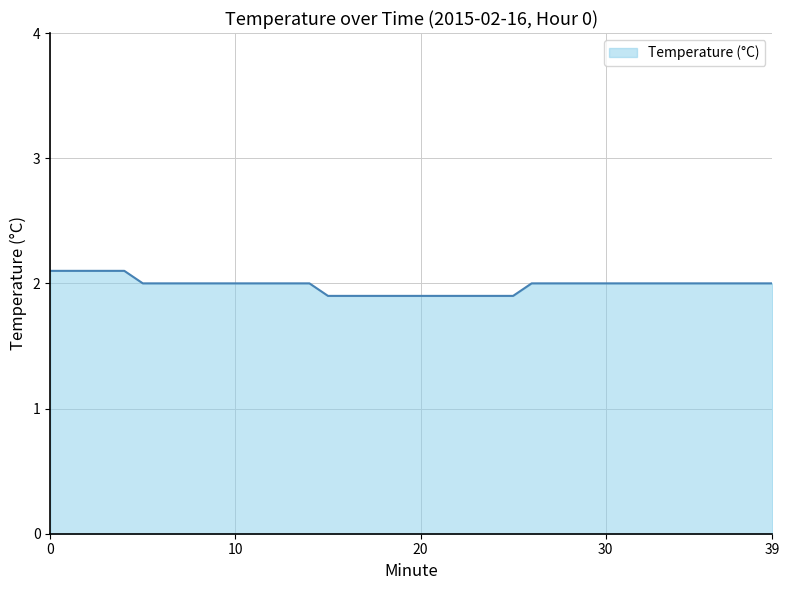

What is the difference between the maximum and minimum values?

0.2